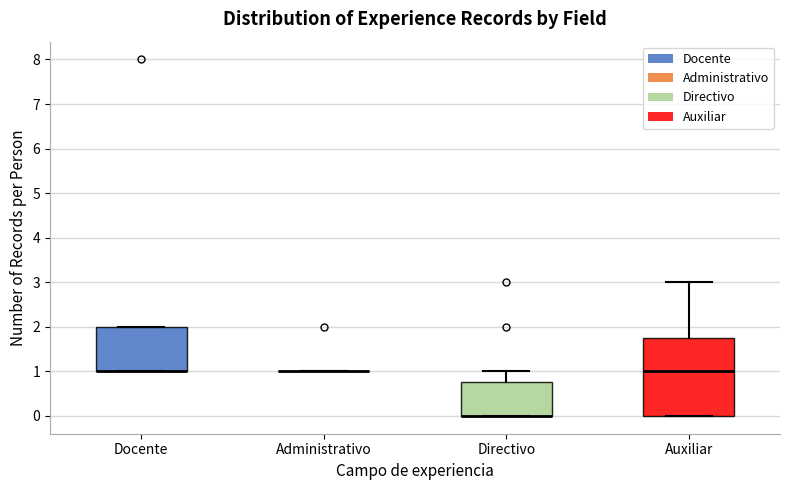

Comparing the boxes themselves (not the whiskers), which one is the tallest?

Auxiliar